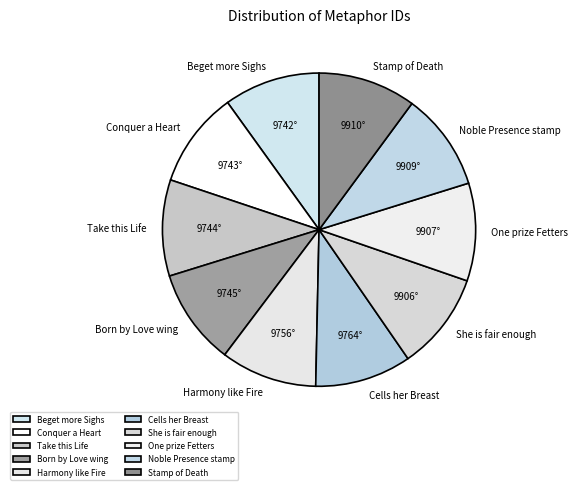

Is the sum of She is fair enough and Born by Love wing greater than half?

No